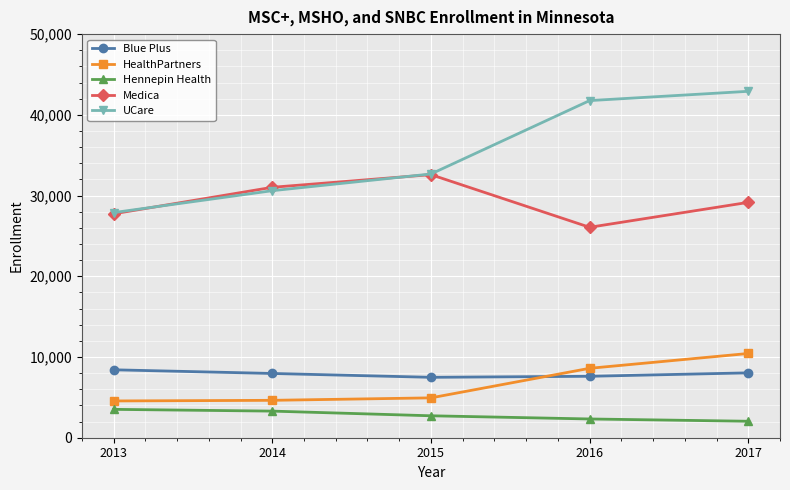

How many times do HealthPartners and Blue Plus cross each other?

1